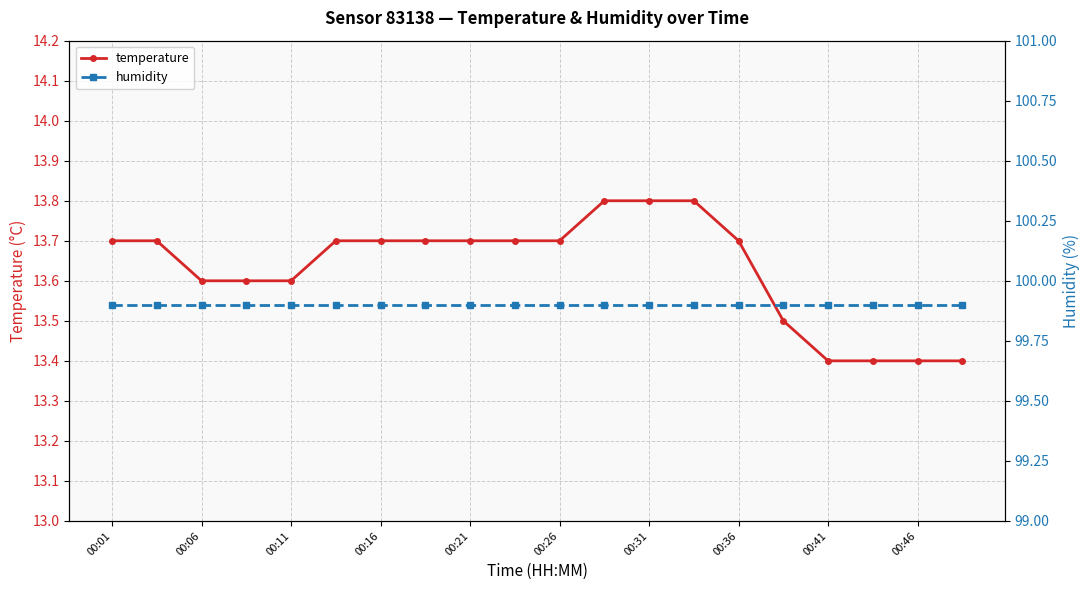

List the series in order of their overall mean, lowest first.

temperature, humidity